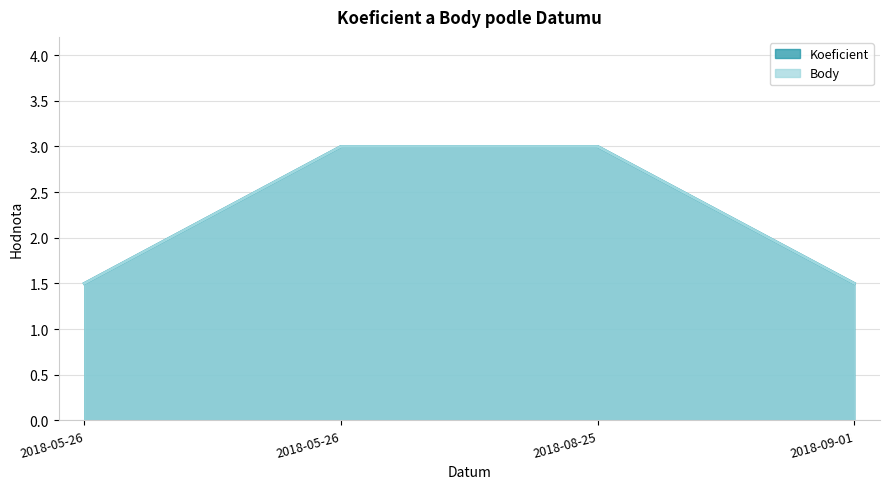

Which series has the largest total across all categories?

Koeficient